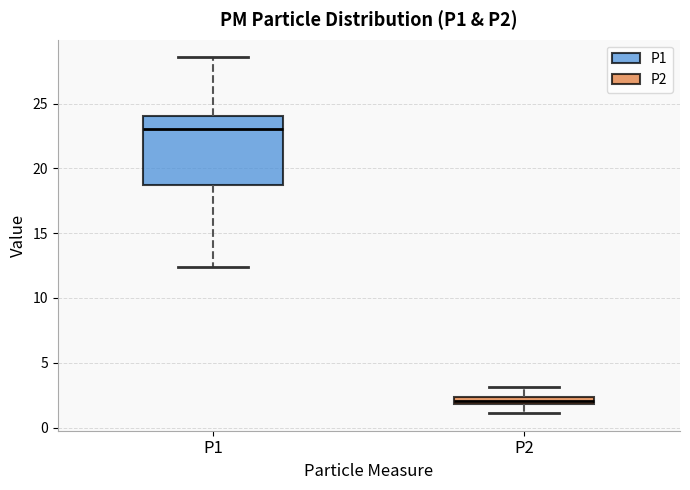

Which box is the tallest, from its lower edge to its upper edge?

P1